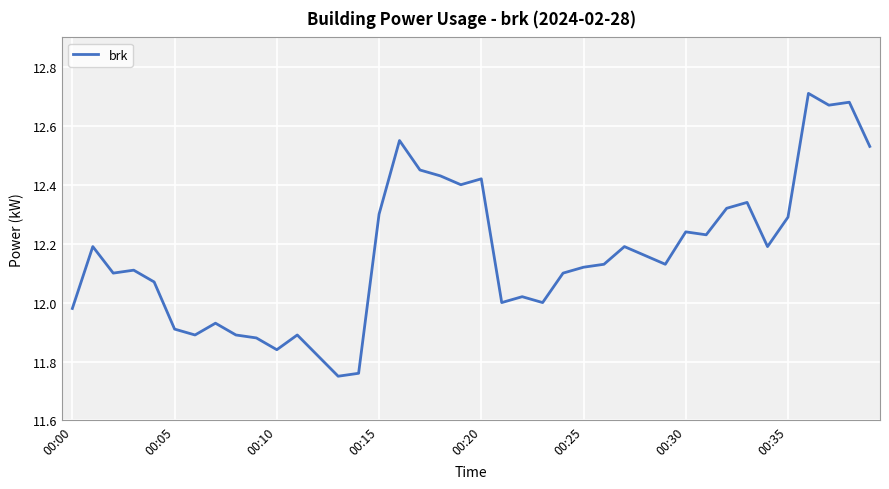

What is the difference between the maximum and minimum values?

1.0